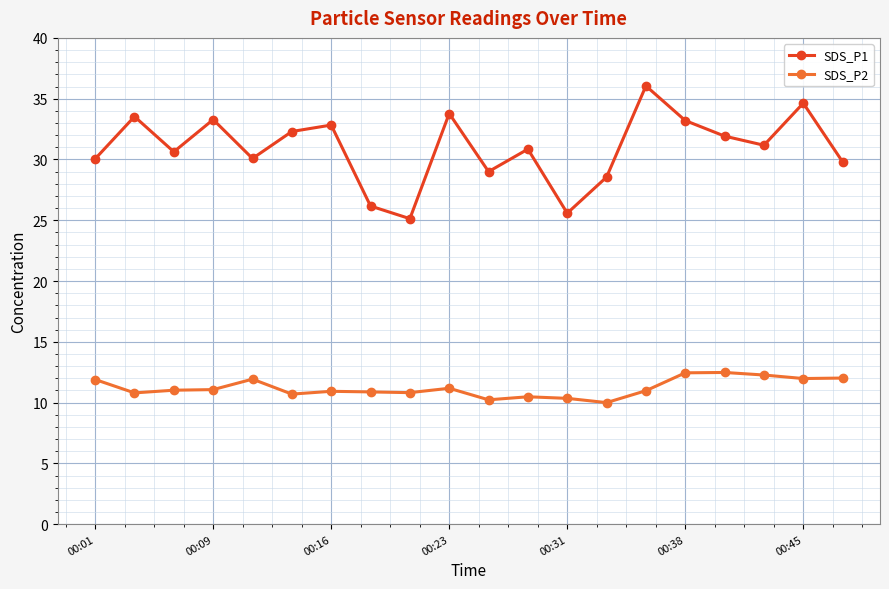

True or false: SDS_P1 and SDS_P2 intersect in this chart.

False